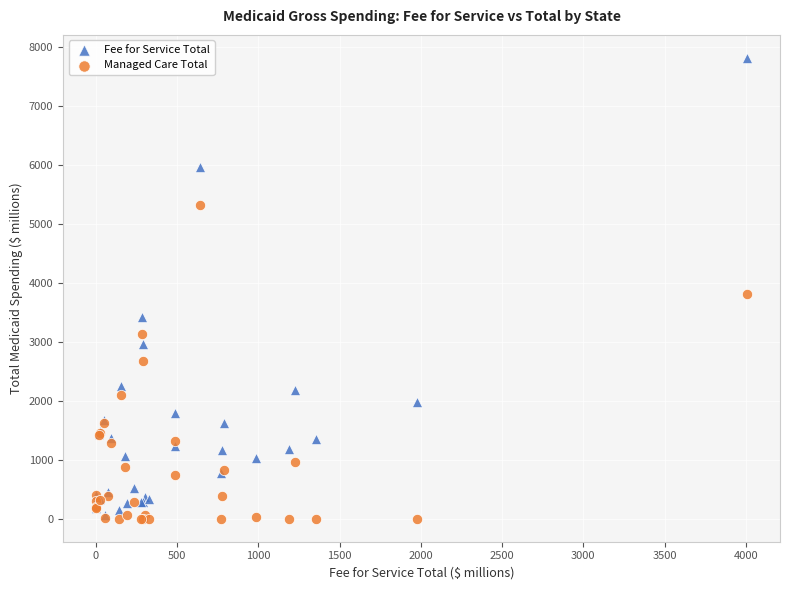

Which series has the largest Y range (max minus min)?

Fee for Service Total